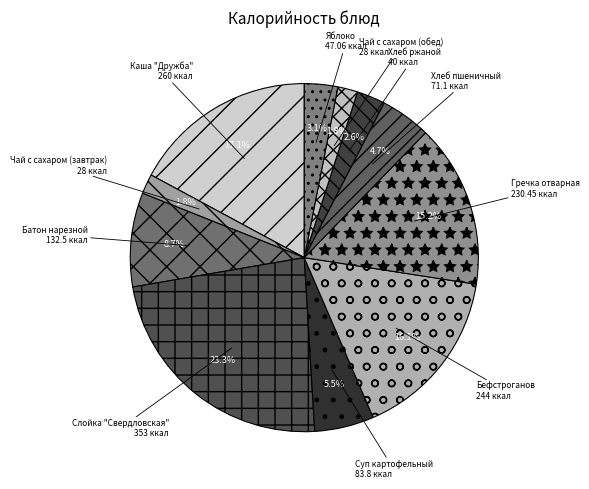

True or false: Бефстроганов accounts for 16% of the total.

True